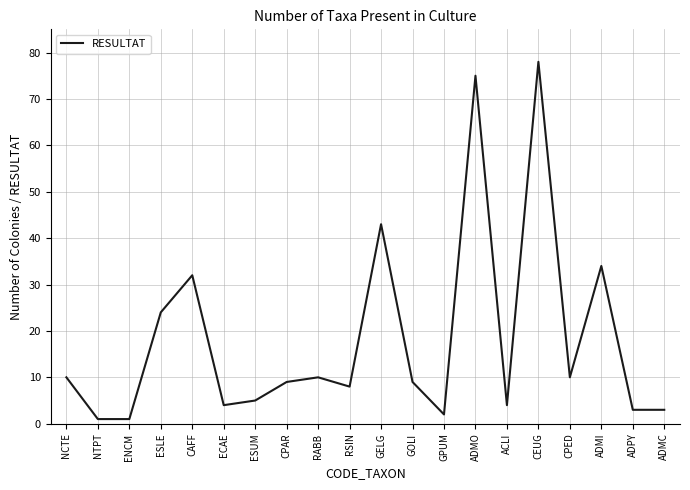

Between GPUM and ADMI, which is larger?

ADMI